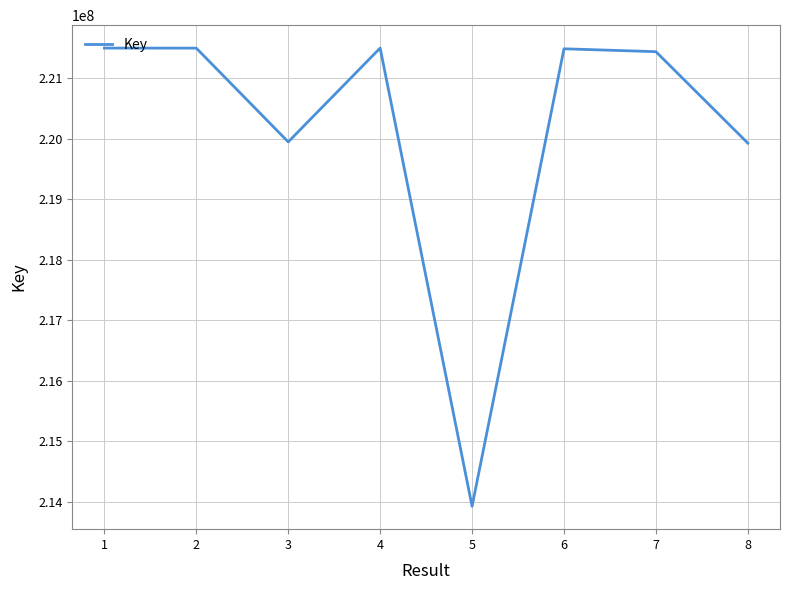

How many interior local valleys (lower than both neighbors) does the data have?

2